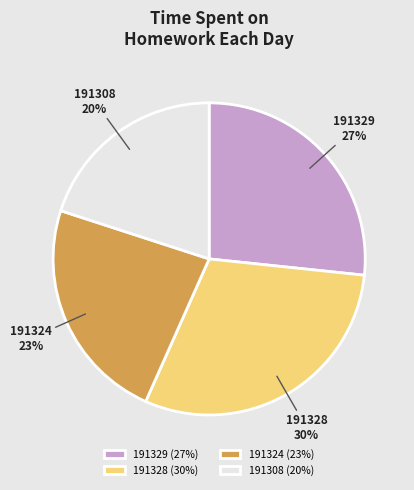

What percentage is the 191329 slice, to the nearest percent?

27%